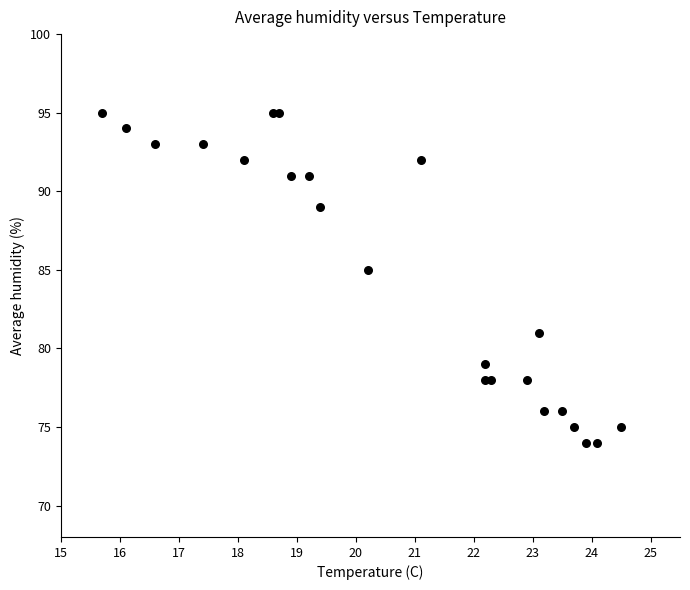

What Y value in the scatter plot is closest to 84?

85